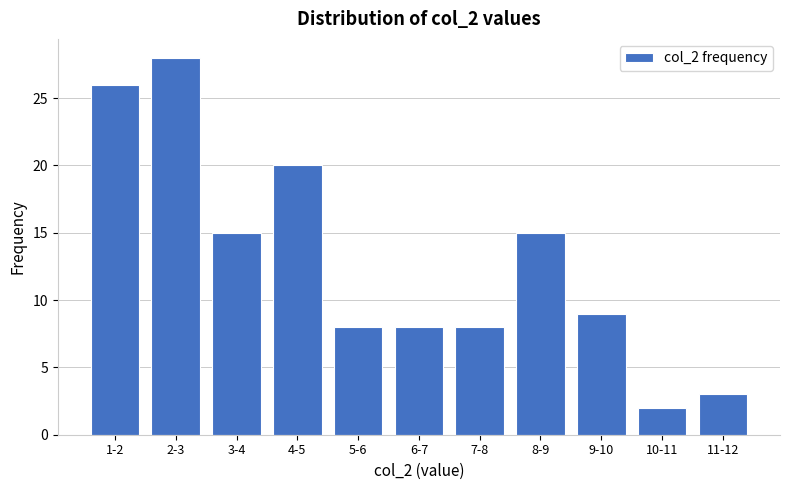

Reading left to right, what are all the values shown in this chart?

26	28	15	20	8	8	8	15	9	2	3